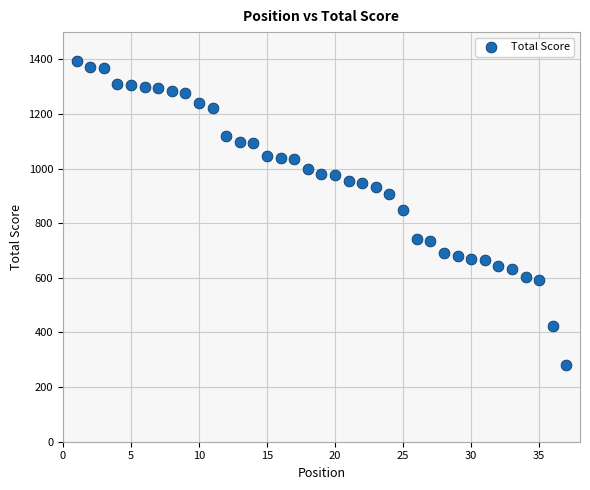

What is the range of X values (max minus min)?

36